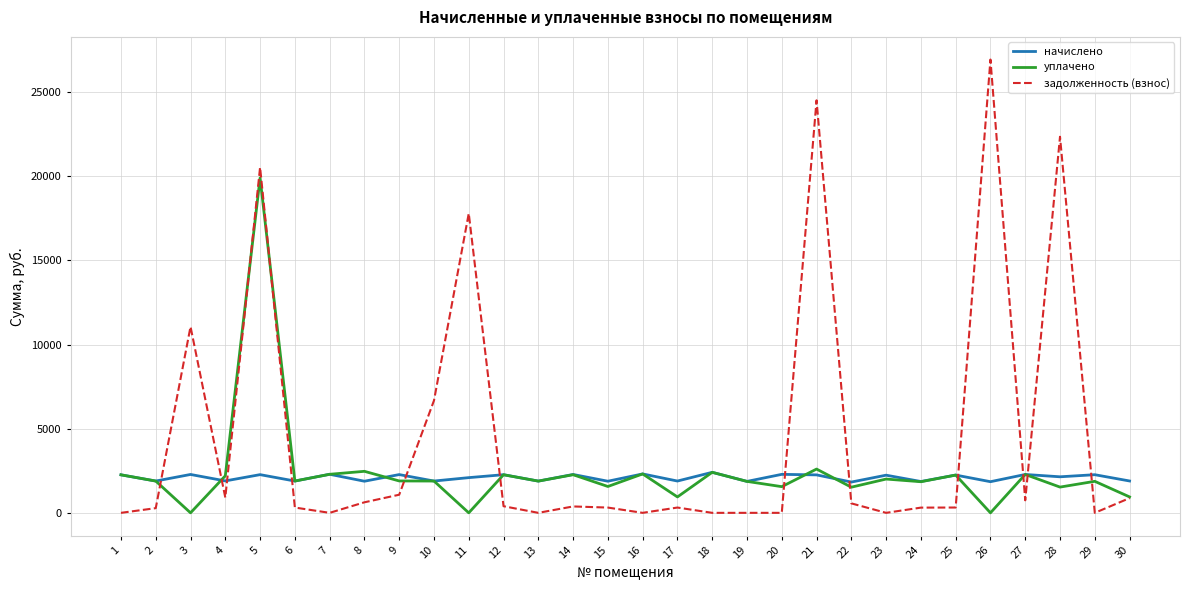

At which category does уплачено reach its first local peak?

5